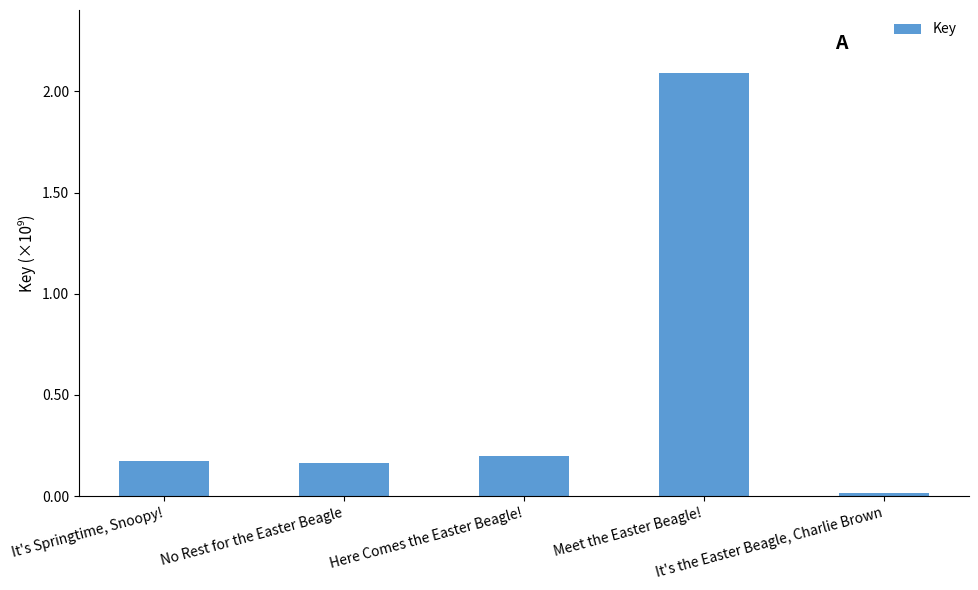

Are the bars horizontal?

No